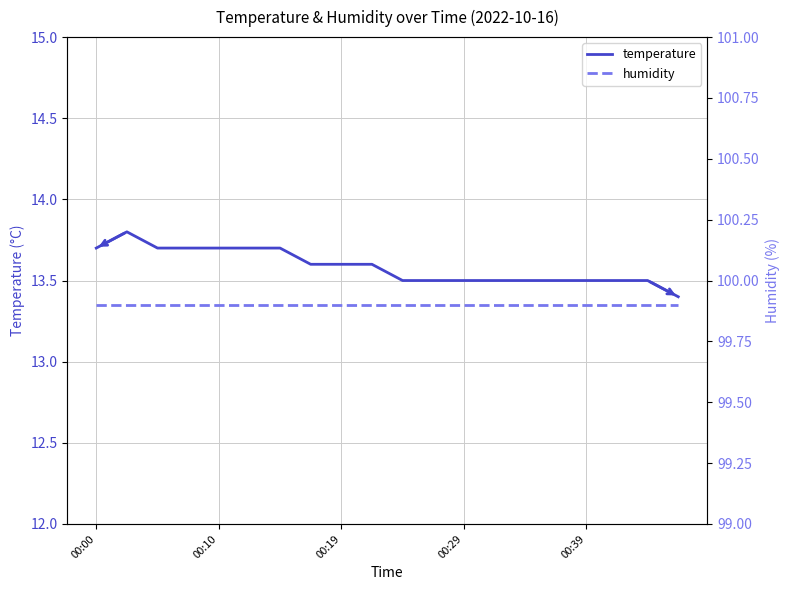

Reading left to right, list all the values displayed in this chart.

temperature: 13.7	13.8	13.7	13.7	13.7	13.7	13.7	13.6	13.6	13.6	13.5	13.5	13.5	13.5	13.5	13.5	13.5	13.5	13.5	13.4
humidity: 99.9	99.9	99.9	99.9	99.9	99.9	99.9	99.9	99.9	99.9	99.9	99.9	99.9	99.9	99.9	99.9	99.9	99.9	99.9	99.9